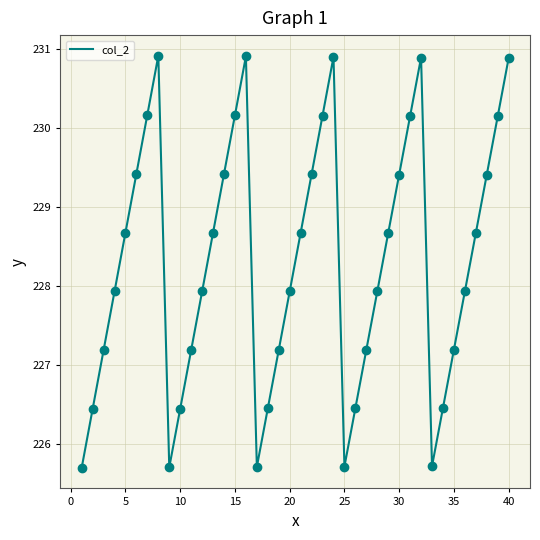

What is the greatest value displayed?

230.9